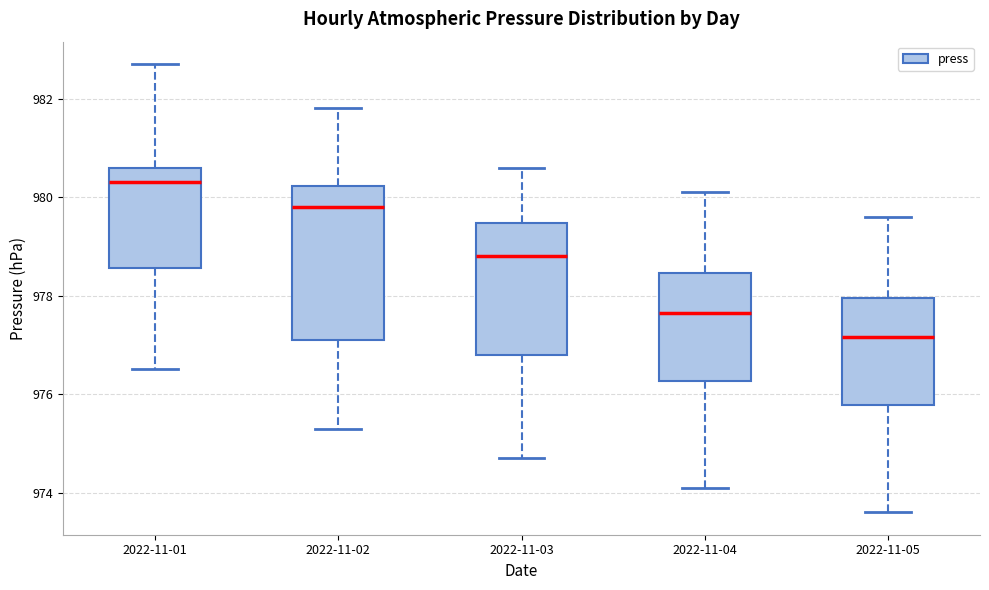

Comparing the boxes themselves (not the whiskers), which one is the tallest?

2022-11-02